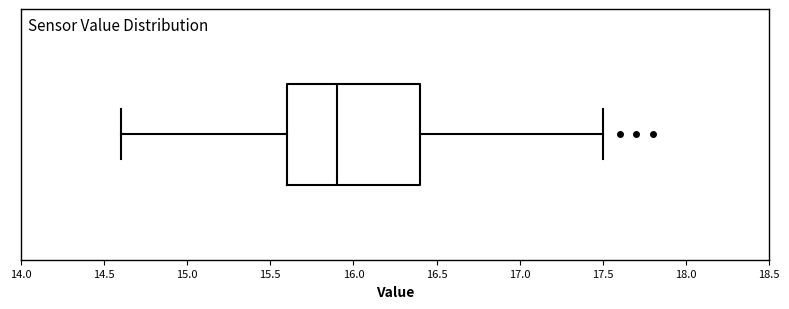

Where does the right whisker of the box end on the x-axis? The values are not printed on the chart, so give them approximately, as read against the axis.

17.5